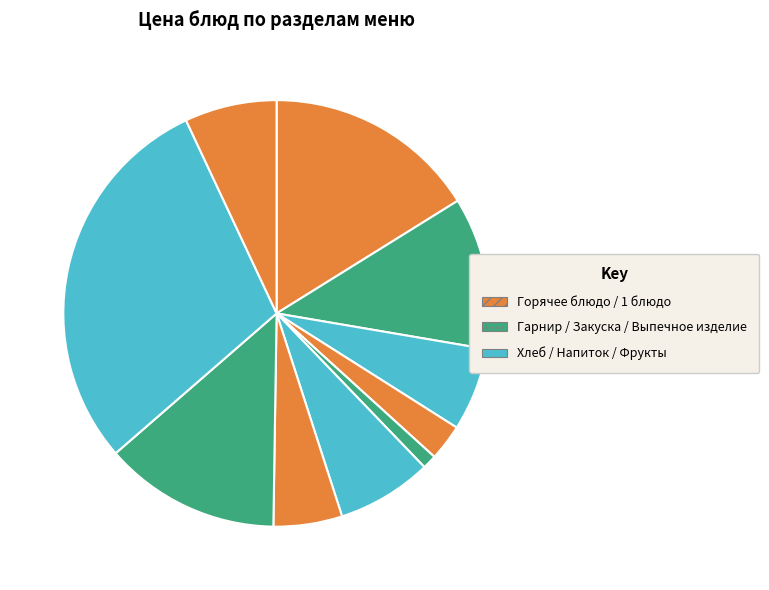

To the nearest percent, what is the average slice percentage?

10%